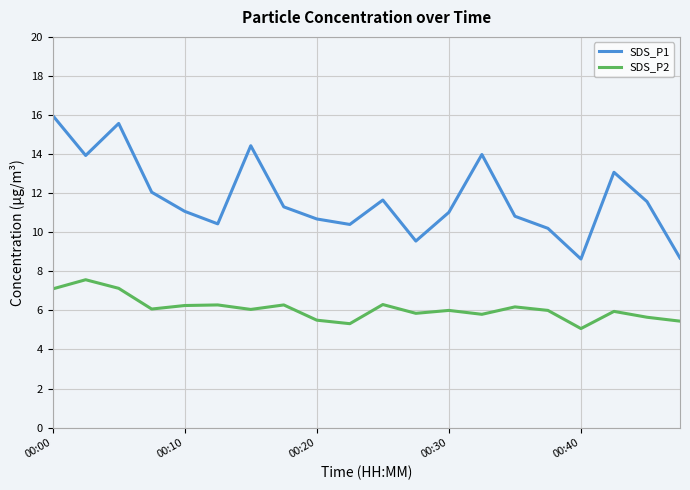

True or false: SDS_P2 and SDS_P1 intersect in this chart.

False